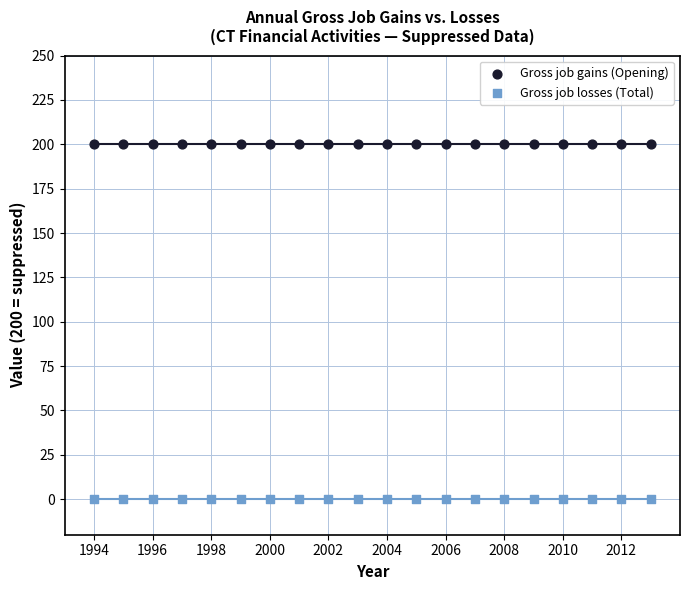

What are all the series names shown in the legend?

Gross job gains (Opening), Gross job losses (Total)